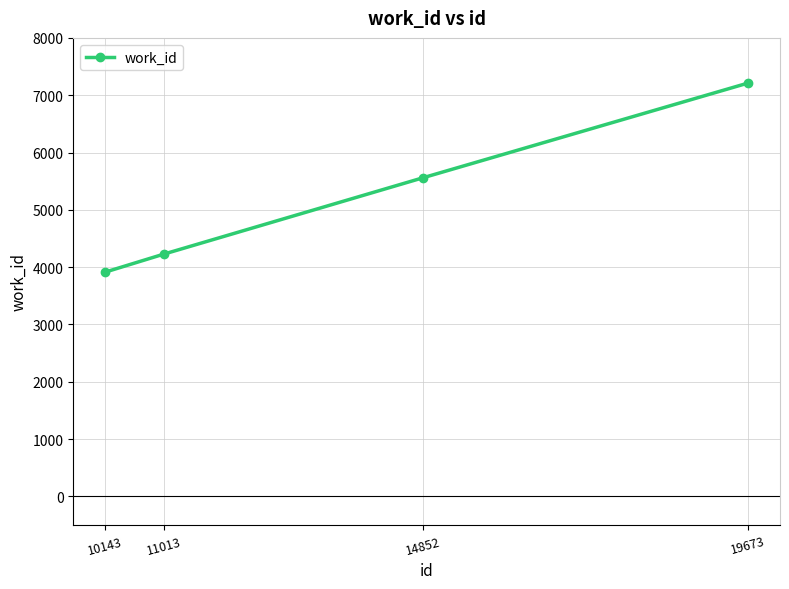

The value at 19673 is 12468. True or false?

False